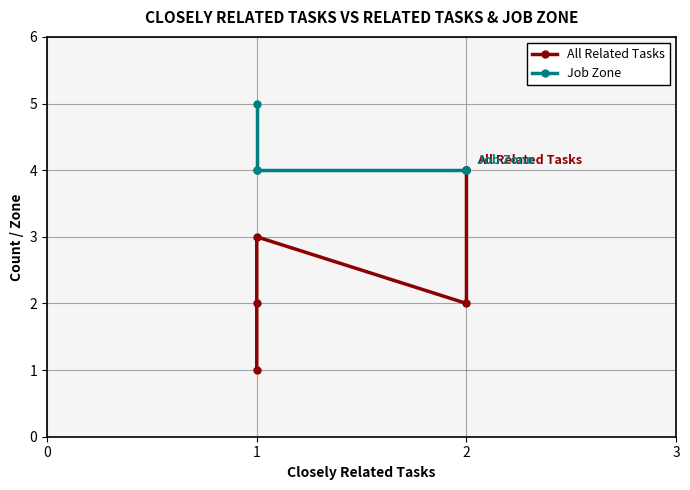

True or false: Job Zone and All Related Tasks intersect in this chart.

False